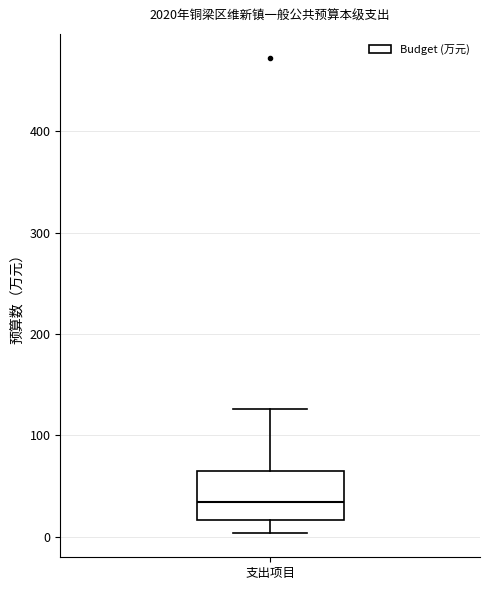

Where is the lower edge of the box for 支出项目 on the y-axis? The values are not printed on the chart, so give them approximately, as read against the axis.

20